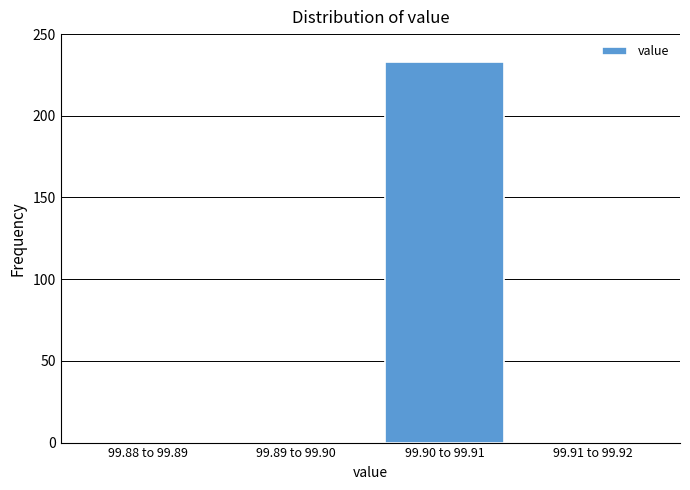

Reading left to right, what are all the values shown in this chart?

99.88 to 99.89=0	99.89 to 99.90=0	99.90 to 99.91=233	99.91 to 99.92=0